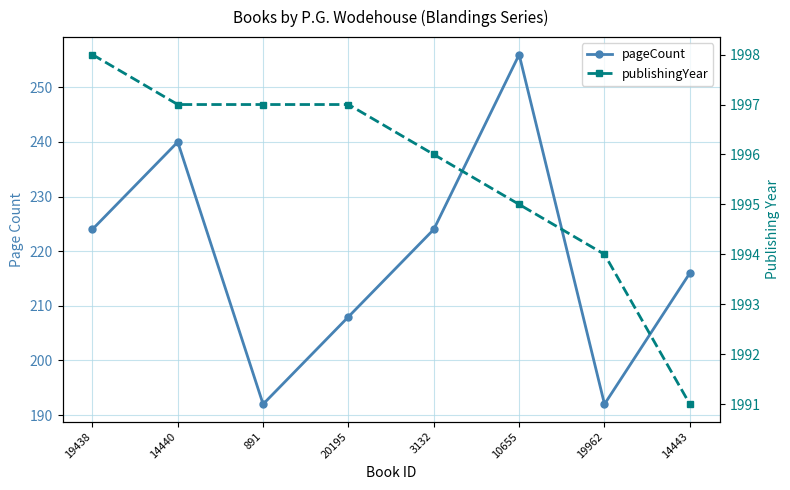

At 3132, list the series in order from smallest to largest.

pageCount, publishingYear